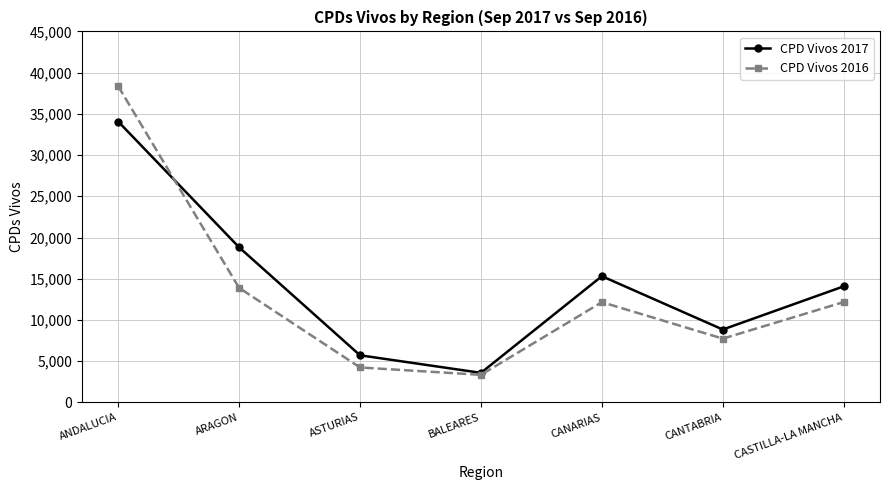

At which category does CPD Vivos 2016 reach its first local valley?

BALEARES